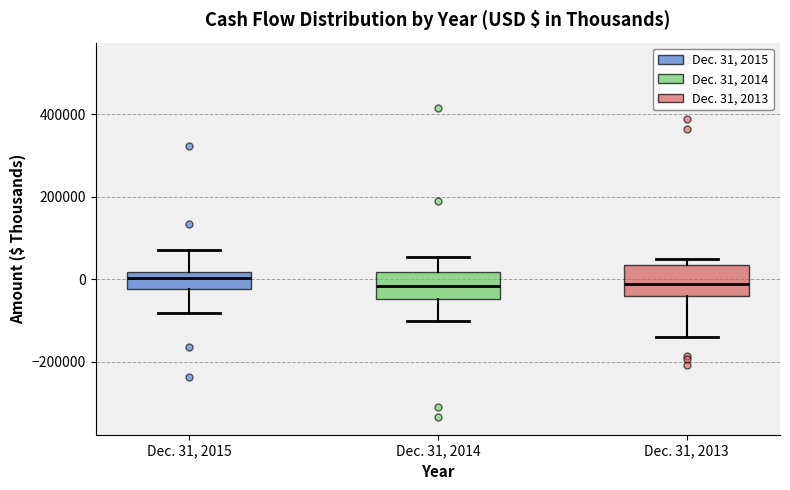

Where is the upper edge of the box for Dec. 31, 2013 on the y-axis? The values are not printed on the chart, so give them approximately, as read against the axis.

40000